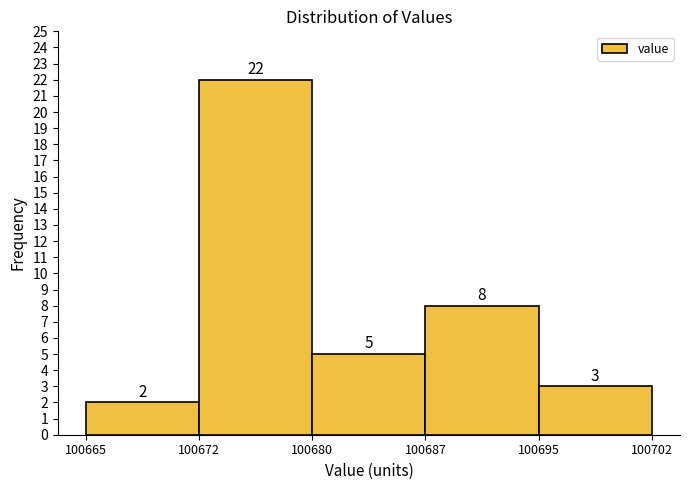

Reading left to right, what are all the values shown in this chart?

2	22	5	8	3